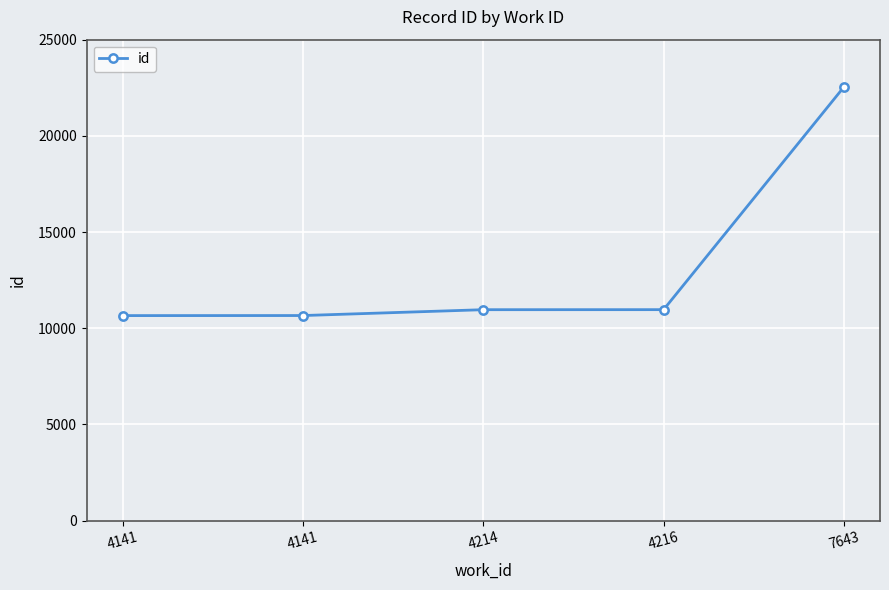

At which label does the data first exceed 10965?

4216